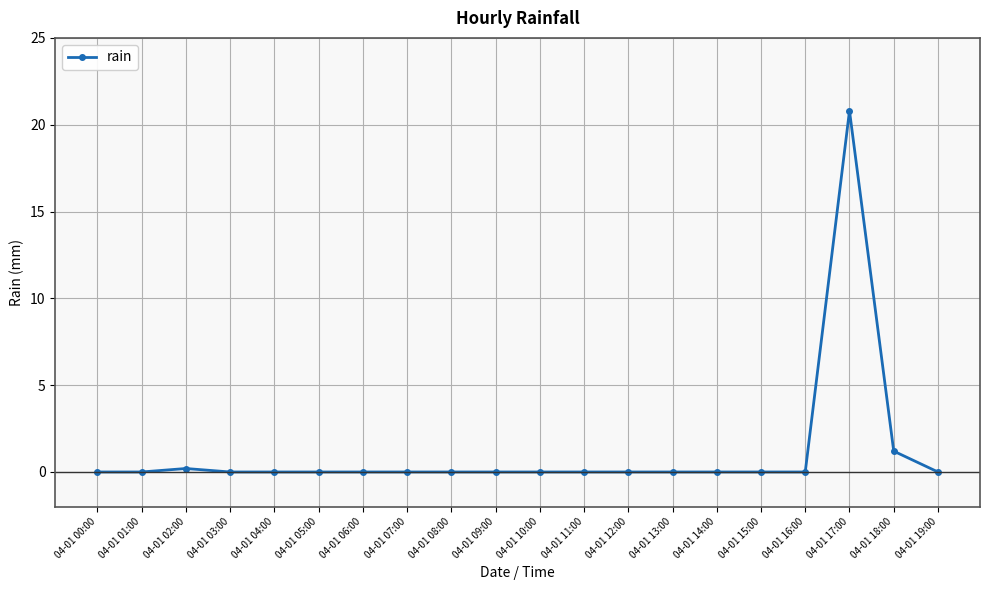

How many distinct data groups are displayed?

1